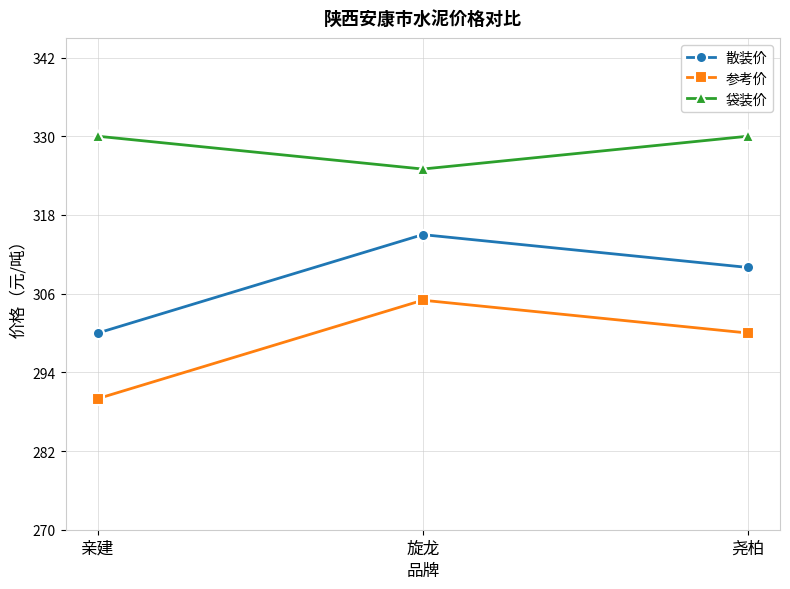

At which category is the sum across all series the highest?

旋龙